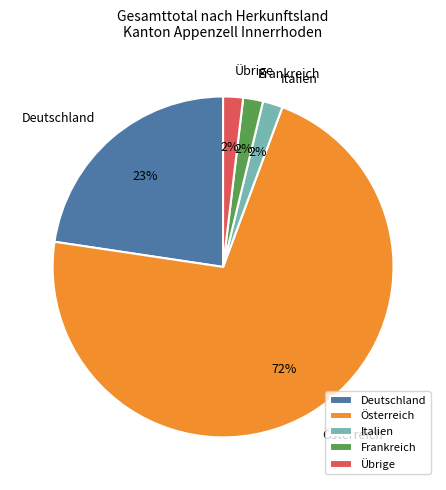

Count the number of slices in the pie.

5